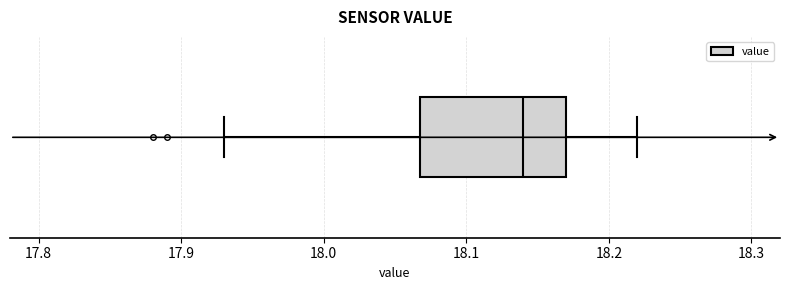

Where does the right whisker of the box end on the x-axis? The values are not printed on the chart, so give them approximately, as read against the axis.

18.22